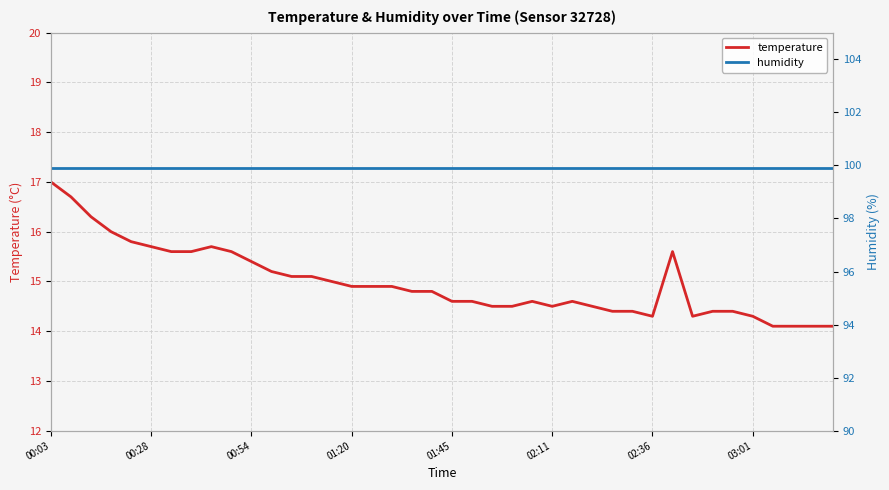

At which category is the sum across all series the highest?

00:03